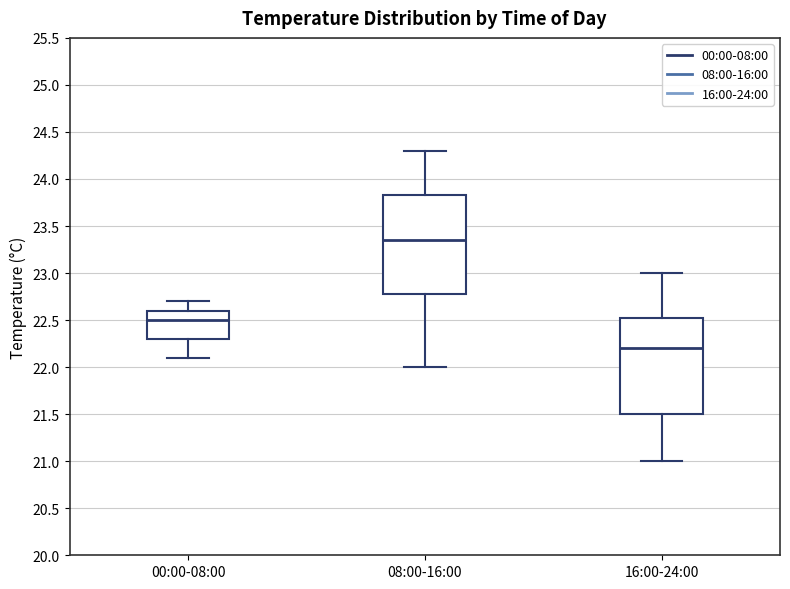

Reading left to right, transcribe this box plot: for each box, give where its median line is, the range the box spans, and where its two whiskers end, as read against the y-axis. The values are not printed on the chart, so give them approximately, as read against the axis.

00:00-08:00: median 22.50, box 22.30 to 22.60, whiskers 22.10 to 22.70
08:00-16:00: median 23.35, box 22.80 to 23.85, whiskers 22.00 to 24.30
16:00-24:00: median 22.20, box 21.50 to 22.55, whiskers 21.00 to 23.00